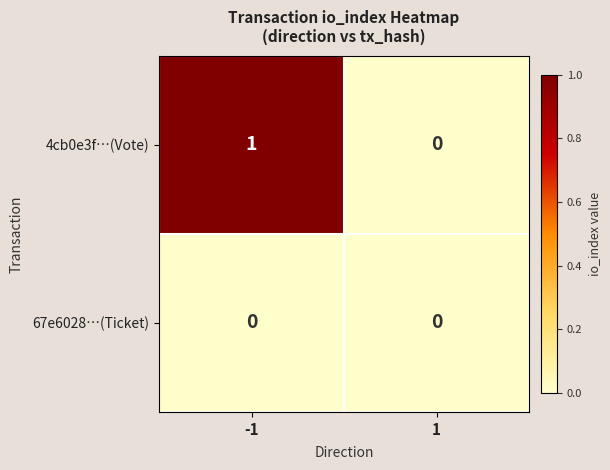

At which category does the chart reach its peak across all series?

-1